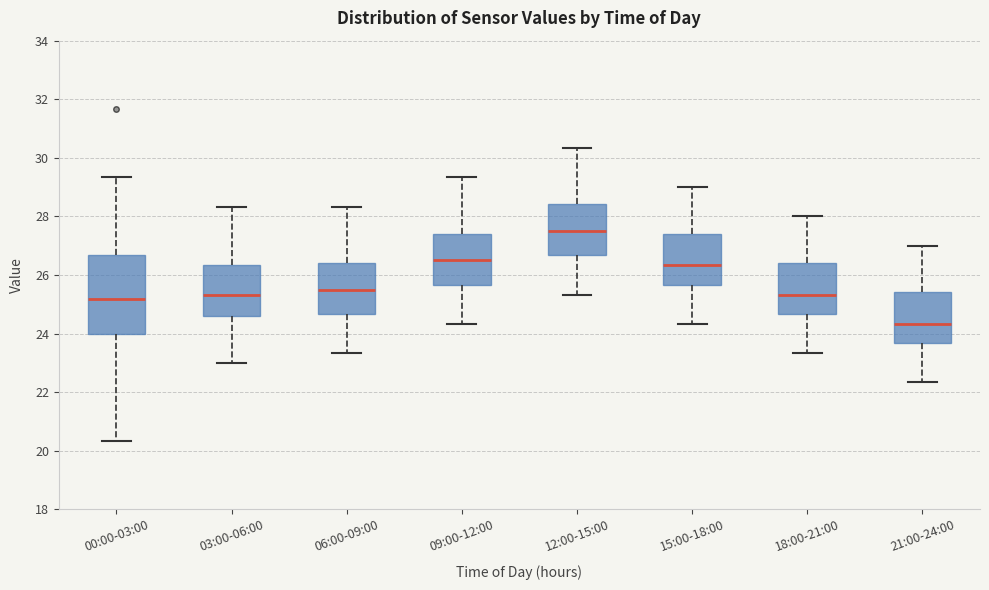

Reading left to right, read every box against the y-axis: the position of its median line, the range the box covers, and the ends of its whiskers. The values are not printed on the chart, so give them approximately, as read against the axis.

00:00-03:00: median 25.2, box 24.0 to 26.6, whiskers 20.4 to 29.4
03:00-06:00: median 25.4, box 24.6 to 26.4, whiskers 23.0 to 28.4
06:00-09:00: median 25.6, box 24.6 to 26.4, whiskers 23.4 to 28.4
09:00-12:00: median 26.6, box 25.6 to 27.4, whiskers 24.4 to 29.4
12:00-15:00: median 27.6, box 26.6 to 28.4, whiskers 25.4 to 30.4
15:00-18:00: median 26.4, box 25.6 to 27.4, whiskers 24.4 to 29.0
18:00-21:00: median 25.4, box 24.6 to 26.4, whiskers 23.4 to 28.0
21:00-24:00: median 24.4, box 23.6 to 25.4, whiskers 22.4 to 27.0